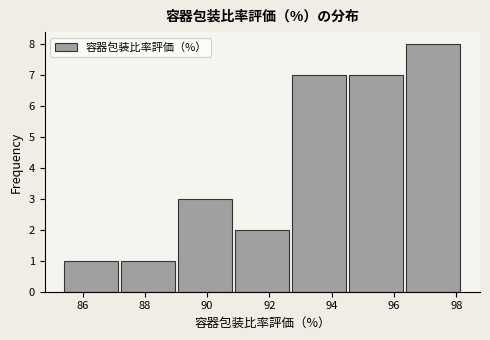

Over which range of the x-axis is the bar tallest?

96.4 to 98.2